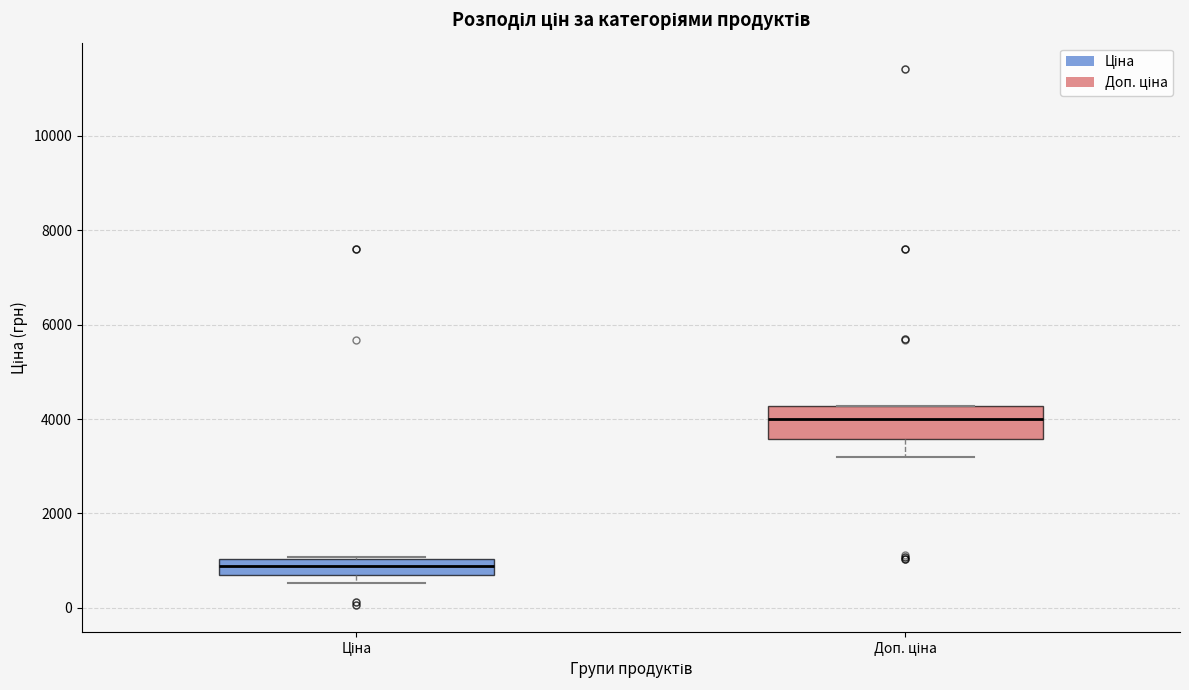

Reading left to right, transcribe this box plot: for each box, give where its median line is, the range the box spans, and where its two whiskers end, as read against the y-axis. The values are not printed on the chart, so give them approximately, as read against the axis.

Ціна: median 800, box 600 to 1000, whiskers 600 (just below the box's lower edge) to 1000
Доп. ціна: median 4000, box 3600 to 4200, whiskers 3200 to 4200